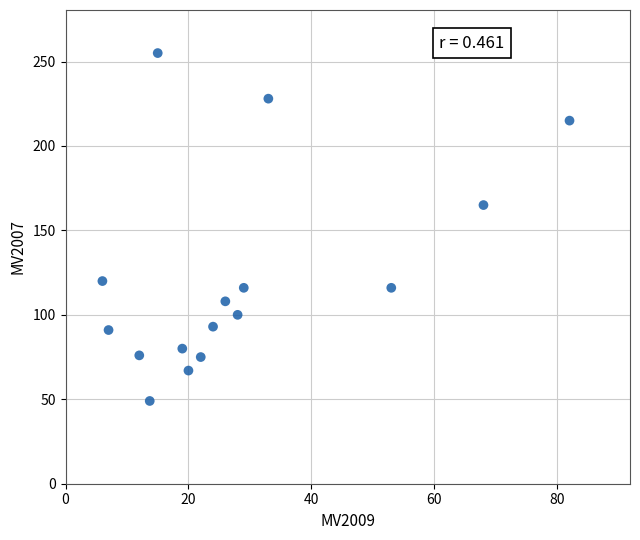

What Y value in the scatter plot is closest to 152?

165